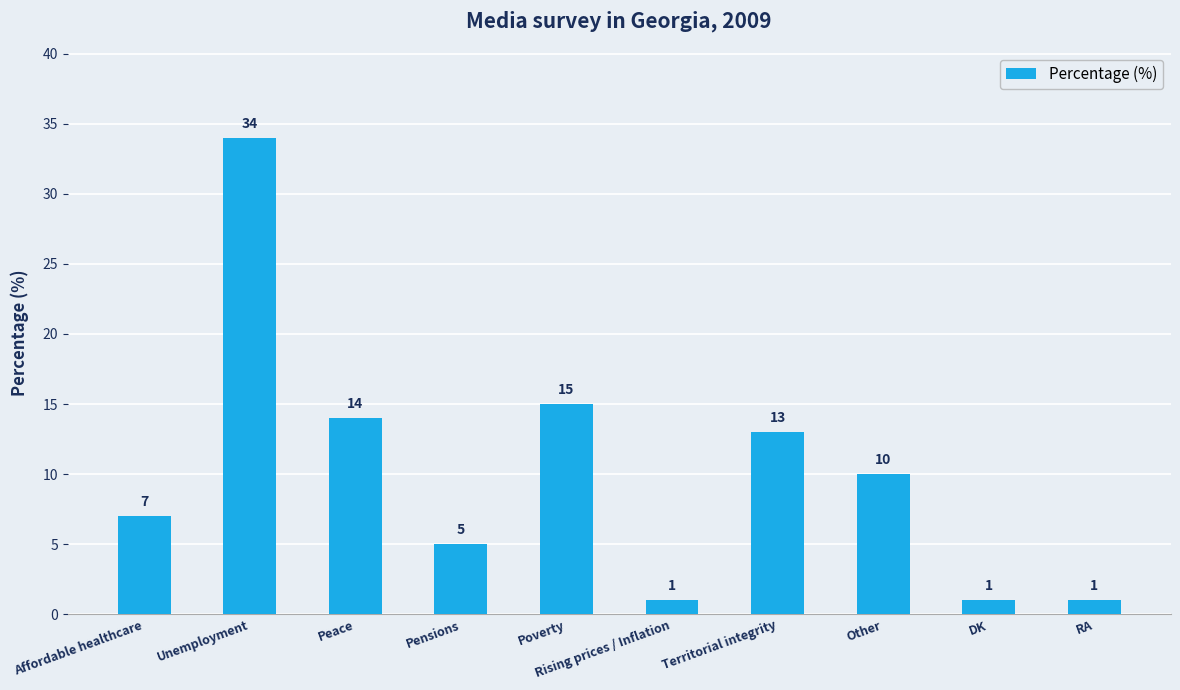

What is the approximate value at Territorial integrity?

13